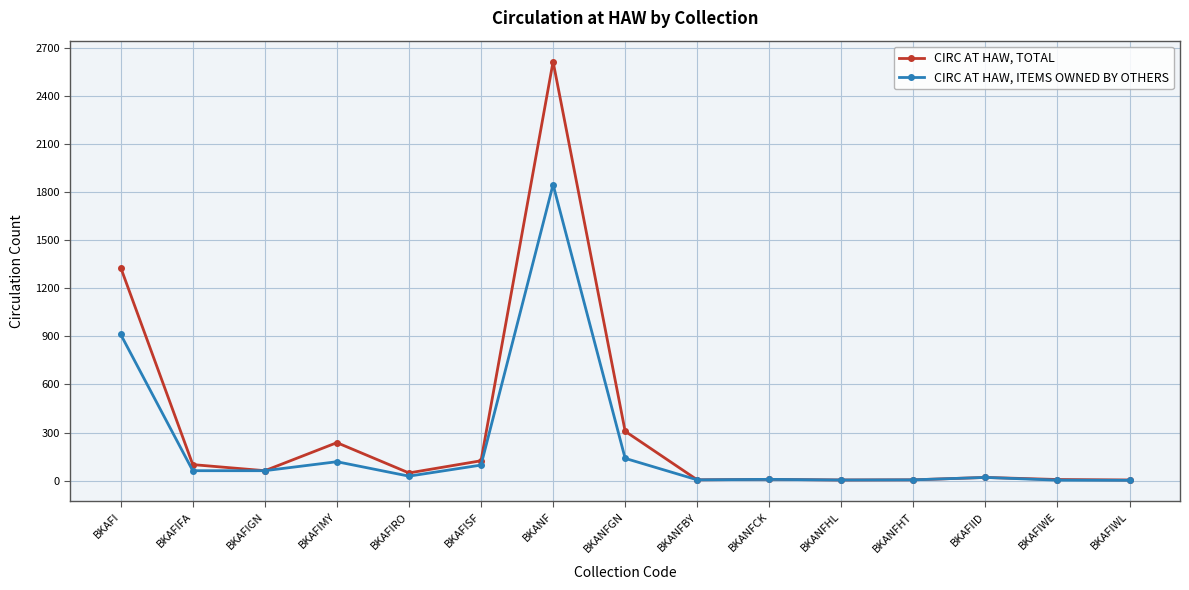

At which category is the sum across all series the highest?

BKANF